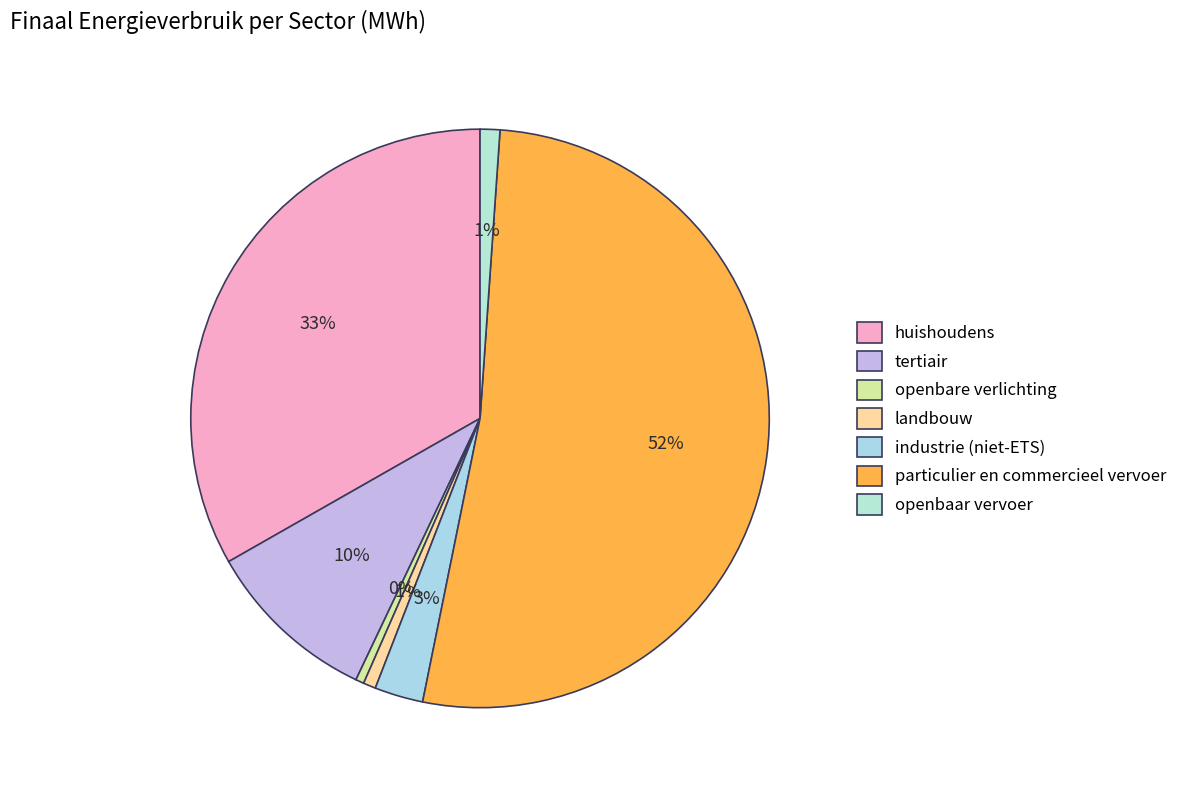

To the nearest percent, what is the combined percentage of landbouw and huishoudens?

34%